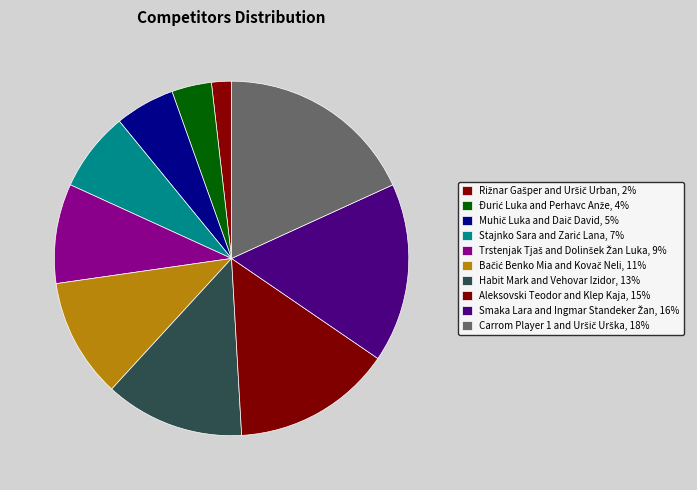

Which slice is the smallest?

Rižnar Gašper and Uršič Urban